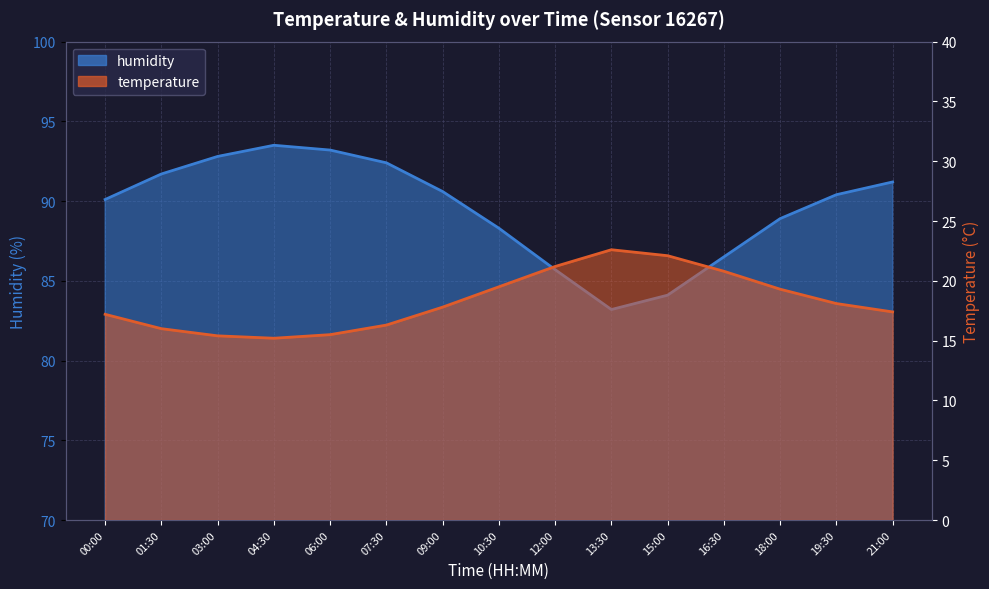

What is the minimum value shown in the chart?

15.2